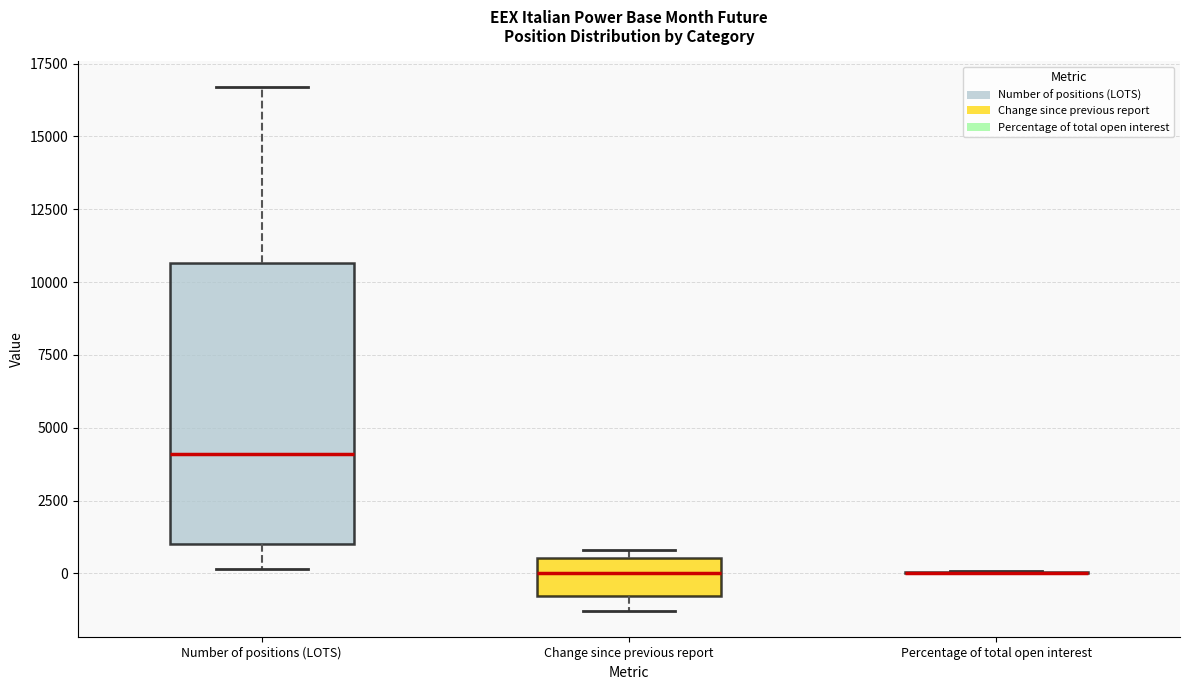

Reading left to right, transcribe this box plot: for each box, give where its median line is, the range the box spans, and where its two whiskers end, as read against the y-axis. The values are not printed on the chart, so give them approximately, as read against the axis.

Number of positions (LOTS): median 4000, box 1000 to 10500, whiskers 0 to 16500
Change since previous report: median 0, box -1000 to 500, whiskers -1500 to 1000
Percentage of total open interest: box collapsed to a line at 0, whiskers 0 to 0